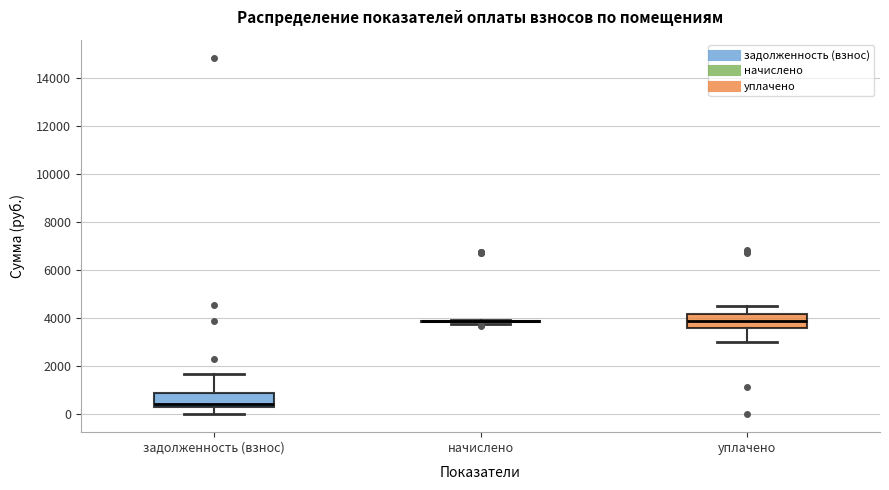

Reading left to right, read every box against the y-axis: the position of its median line, the range the box covers, and the ends of its whiskers. The values are not printed on the chart, so give them approximately, as read against the axis.

задолженность (взнос): median 400 (just above the box's lower edge), box 400 to 800, whiskers 0 to 1600
начислено: box collapsed to a line at 3800, whiskers 3800 to 4000
уплачено: median 3800, box 3600 to 4200, whiskers 3000 to 4400